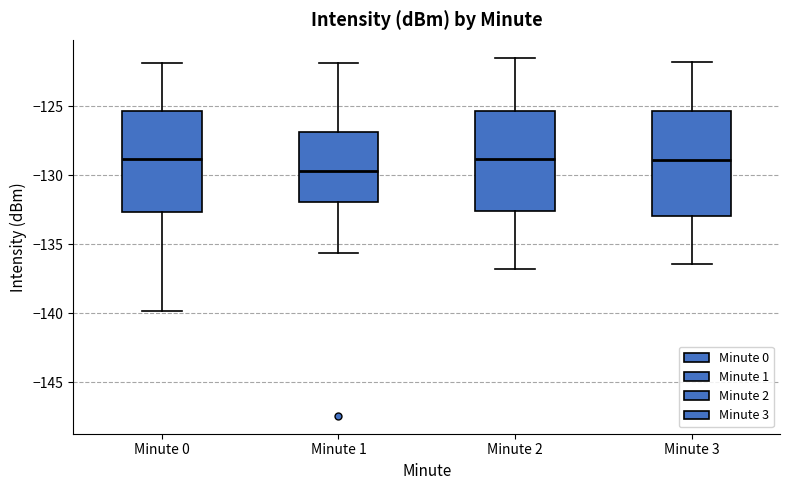

Where is the upper edge of the box for Minute 0 on the y-axis? The values are not printed on the chart, so give them approximately, as read against the axis.

-125.5